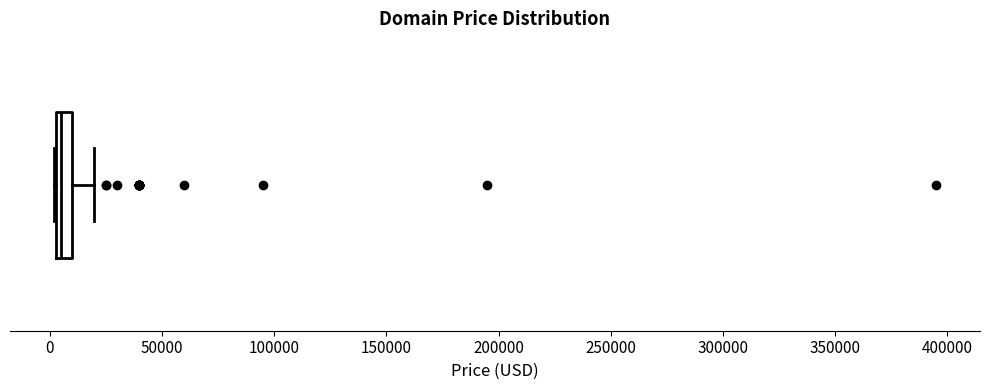

Where does the right whisker of the box end on the x-axis? The values are not printed on the chart, so give them approximately, as read against the axis.

20000